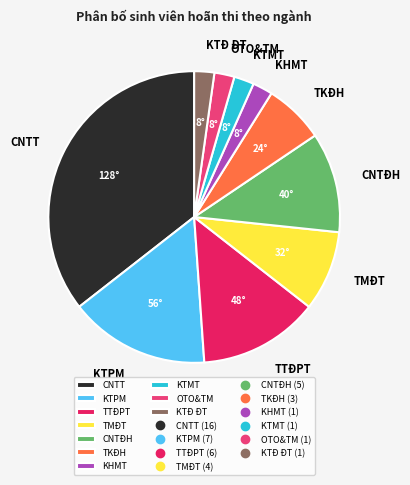

Does TMĐT represent more than half of the total?

No